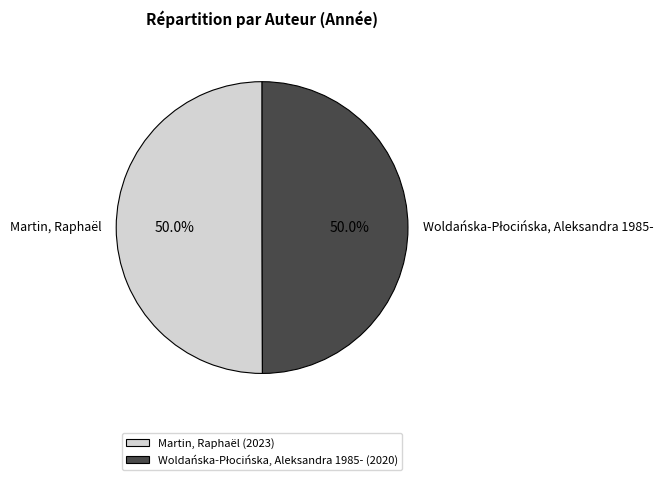

What percentage is the Martin, Raphaël slice, to the nearest percent?

50%